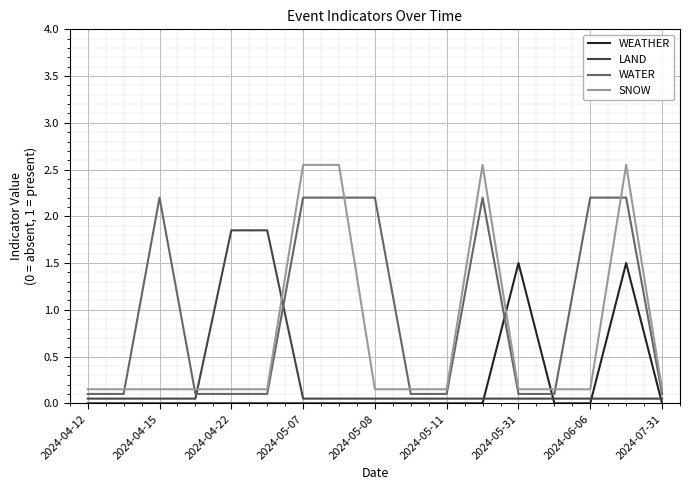

What is the maximum value for WEATHER?

1.5